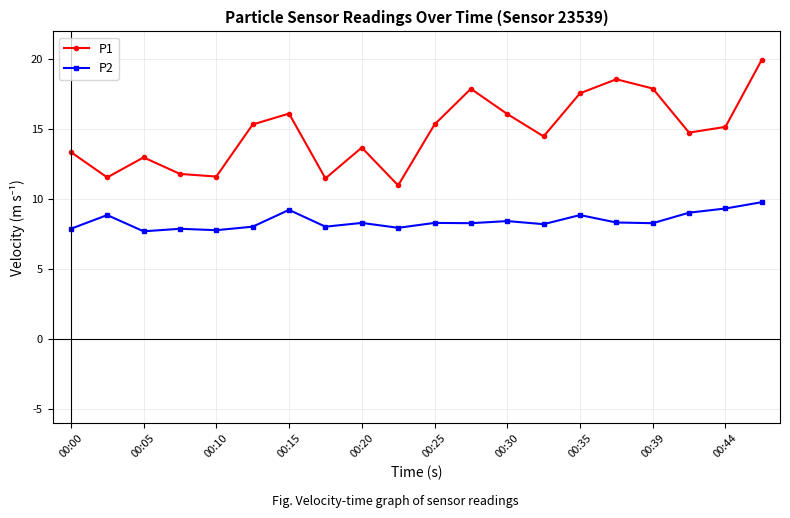

In P2, how many points are higher than both neighbors (excluding endpoints)?

7